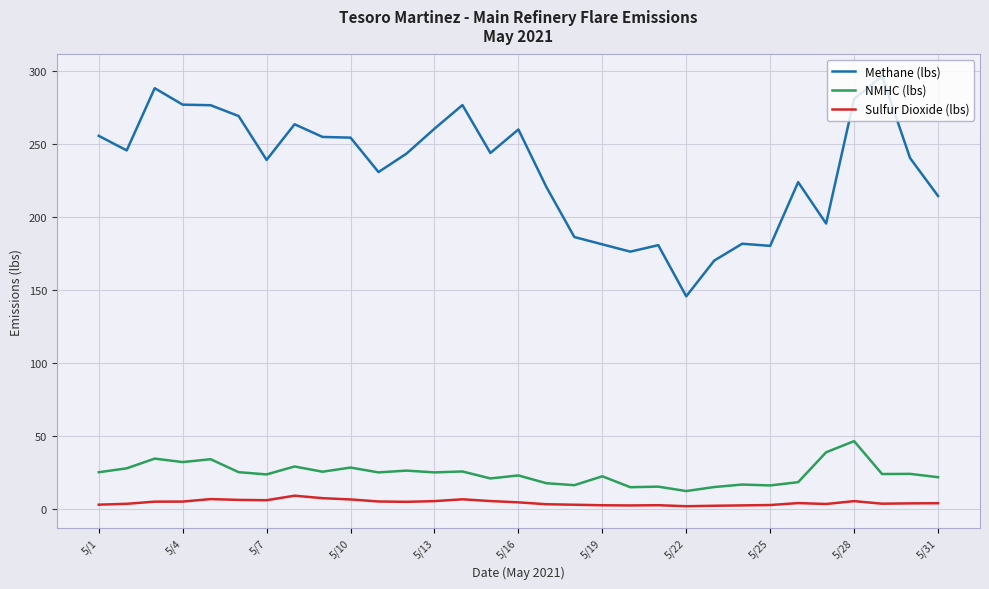

Which series has the largest range (max minus min)?

Methane (lbs)